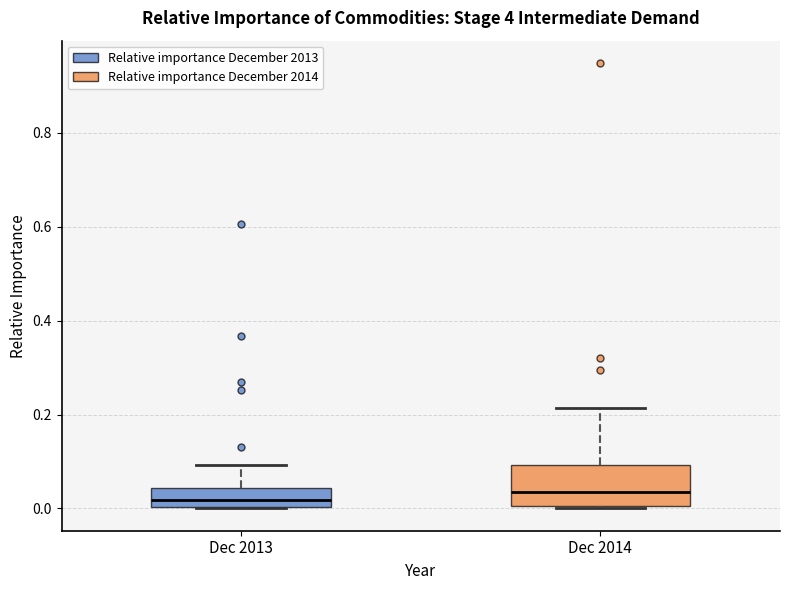

Reading left to right, read every box against the y-axis: the position of its median line, the range the box covers, and the ends of its whiskers. The values are not printed on the chart, so give them approximately, as read against the axis.

Dec 2013: median 0.02, box 0.00 to 0.04, whiskers 0.00 to 0.10
Dec 2014: median 0.04, box 0.00 to 0.10, whiskers 0.00 to 0.22